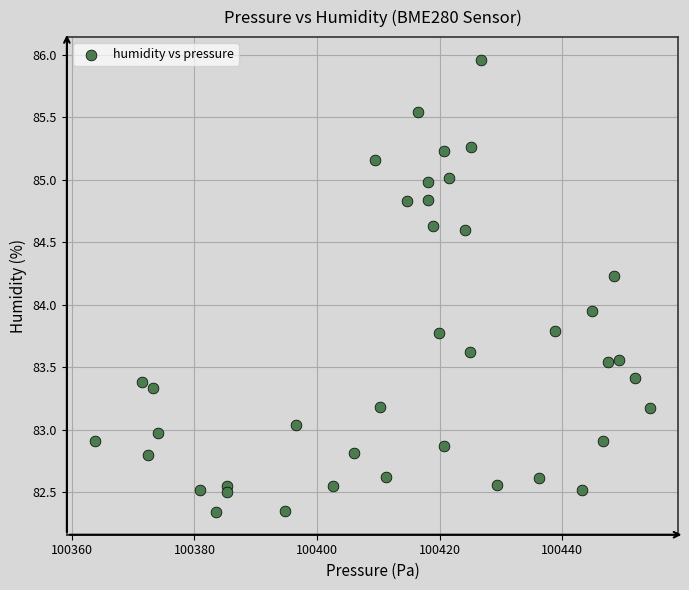

What is the range of Y values (max minus min)?

3.6